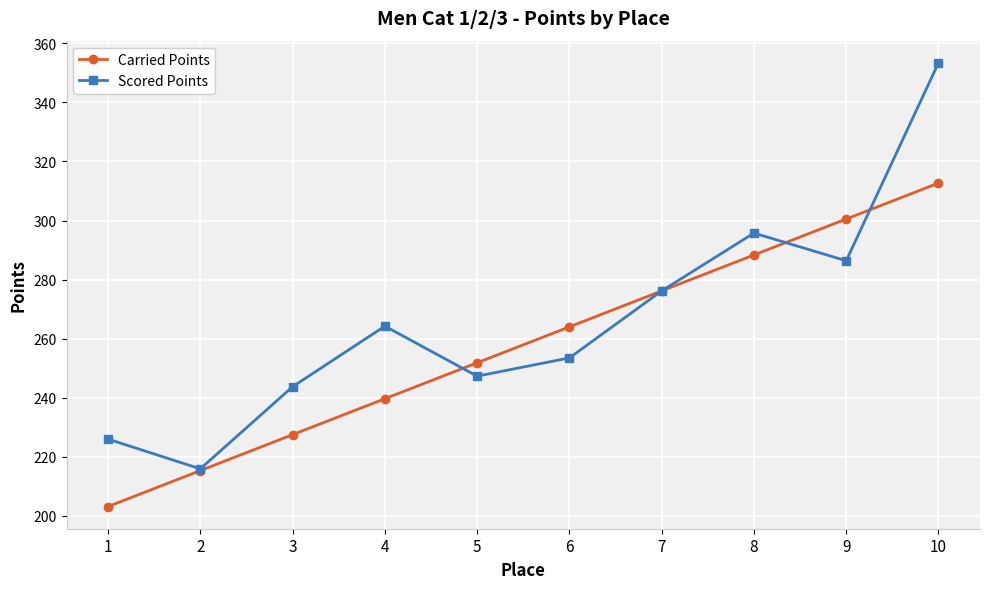

What is the sum of the Scored Points values at 6 and 10?

606.9